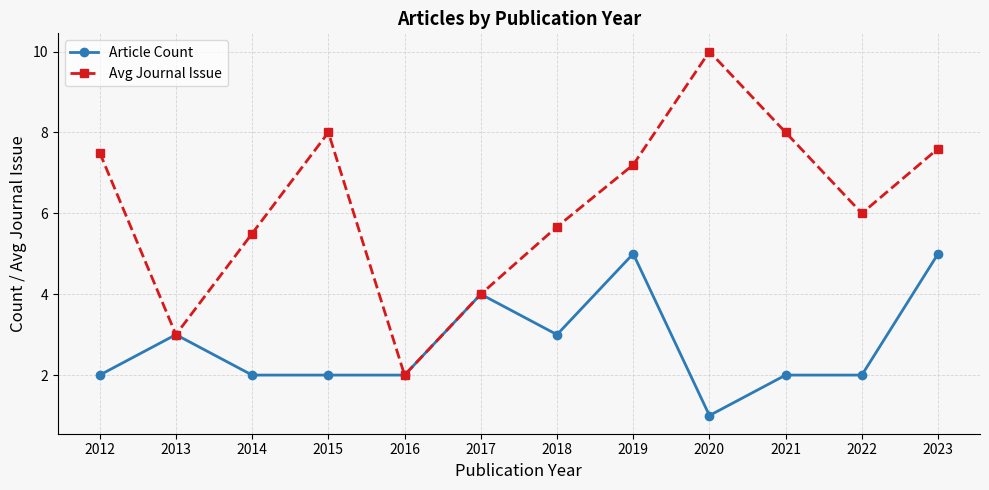

Rank the series by their average value, from highest to lowest.

Avg Journal Issue, Article Count